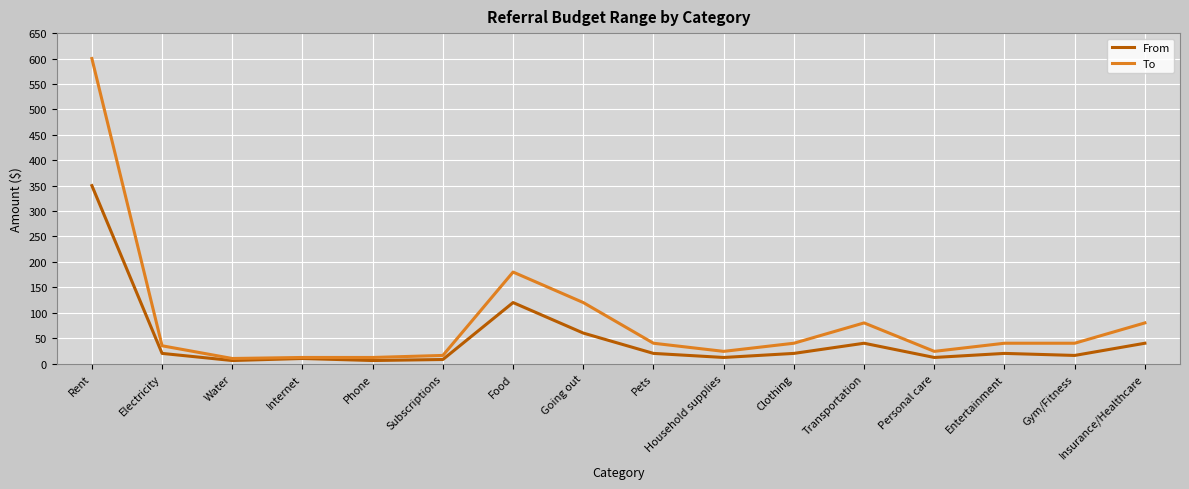

Which category has the highest value in the From series?

Rent